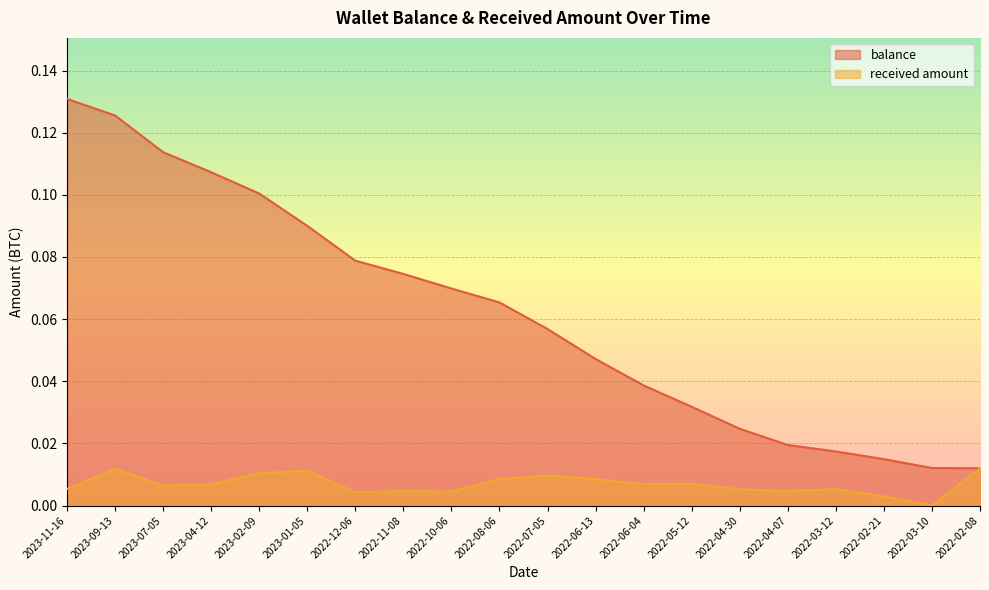

True or false: received amount has more than 1 points higher than both neighbors.

True